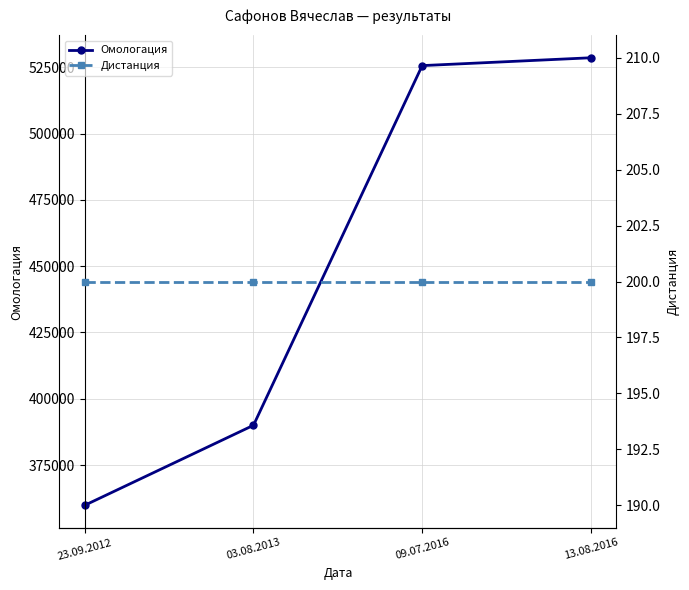

True or false: Омологация has more than 2 interior local peaks.

False